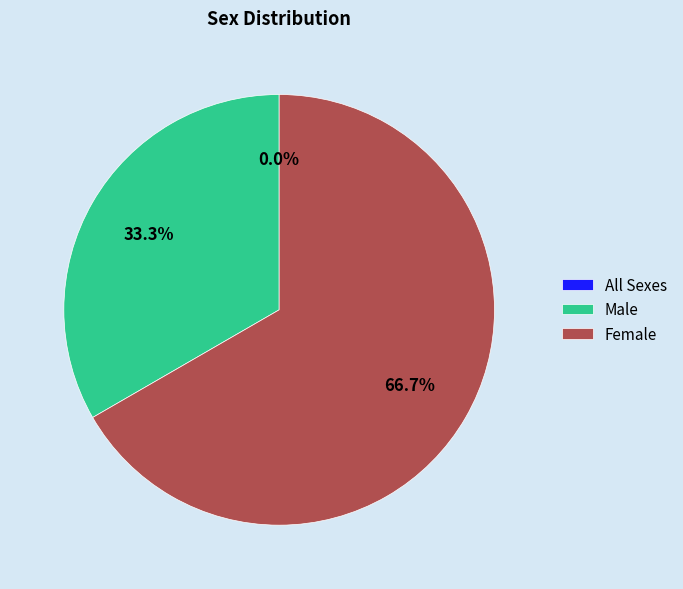

Is there a majority slice in this chart?

Yes